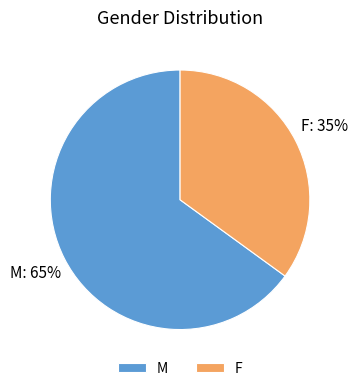

True or false: M accounts for 65% of the total.

True